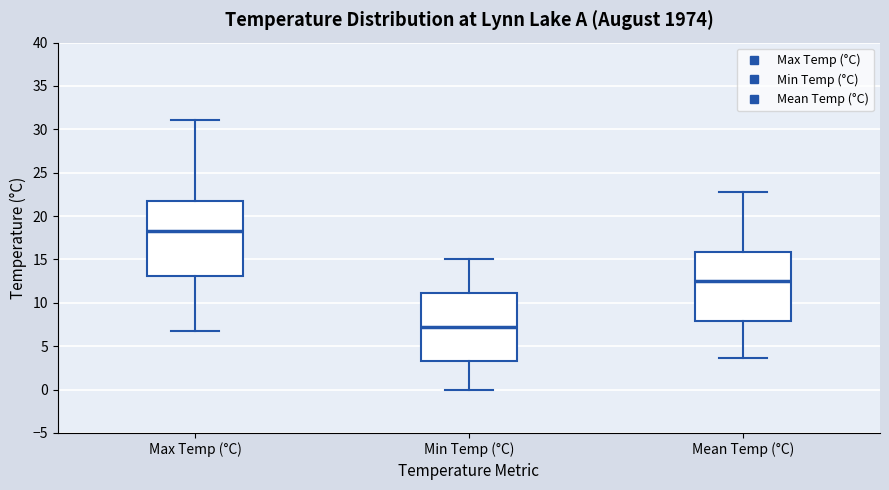

Where is the lower edge of the box for Min Temp (°C) on the y-axis? The values are not printed on the chart, so give them approximately, as read against the axis.

3.5